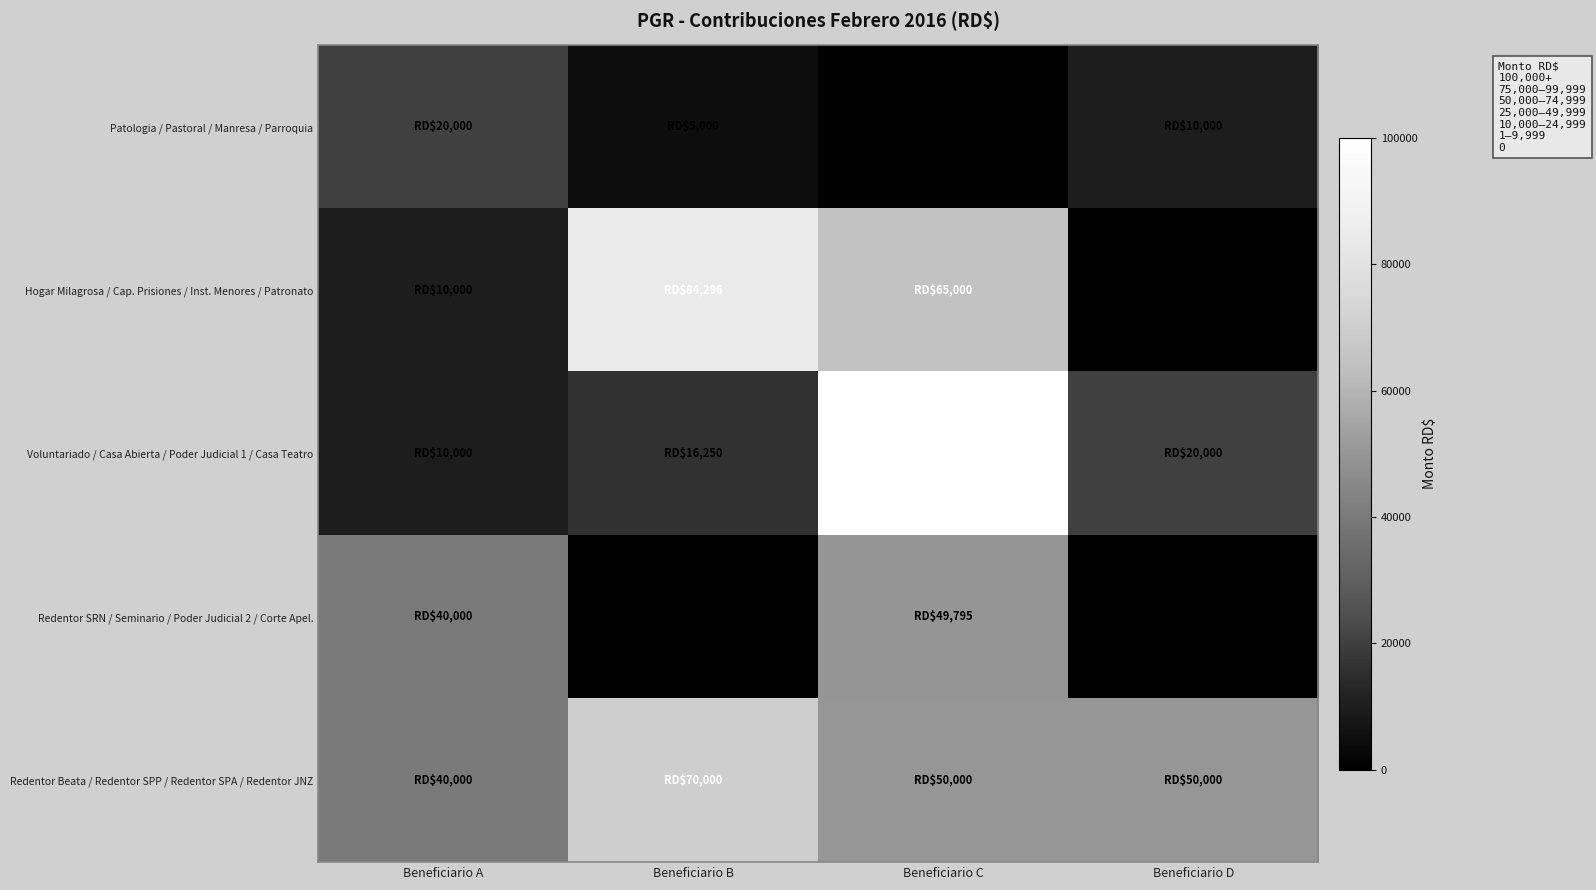

Reading left to right, list all the values displayed in this chart.

Patologia / Pastoral / Manresa / Parroquia: Beneficiario A=20000	Beneficiario B=5000	Beneficiario C=0	Beneficiario D=10000
Hogar Milagrosa / Cap. Prisiones / Inst. Menores / Patronato: Beneficiario A=10000	Beneficiario B=84296	Beneficiario C=65000	Beneficiario D=0
Voluntariado / Casa Abierta / Poder Judicial 1 / Casa Teatro: Beneficiario A=10000	Beneficiario B=16250	Beneficiario C=100000	Beneficiario D=20000
Redentor SRN / Seminario / Poder Judicial 2 / Corte Apel.: Beneficiario A=40000	Beneficiario B=0	Beneficiario C=49795	Beneficiario D=0
Redentor Beata / Redentor SPP / Redentor SPA / Redentor JNZ: Beneficiario A=40000	Beneficiario B=70000	Beneficiario C=50000	Beneficiario D=50000